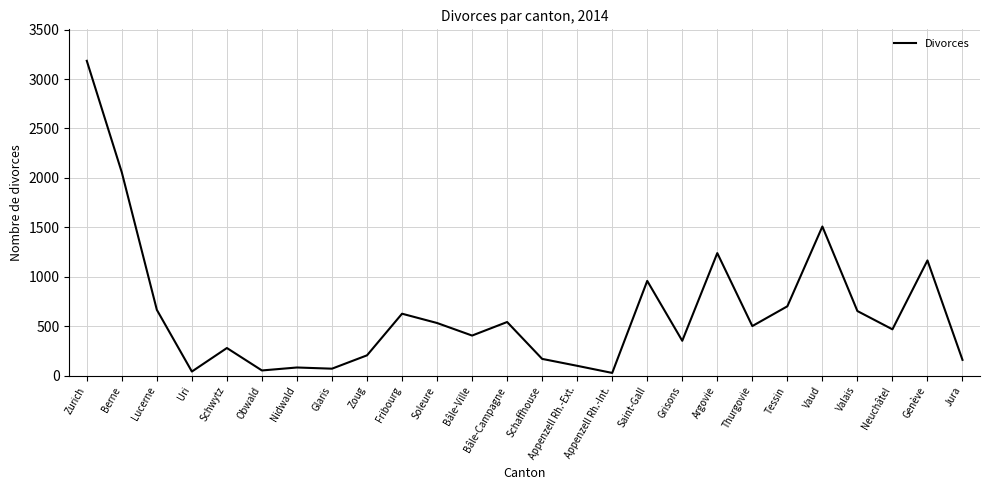

What is the difference between the values at Bâle-Campagne and Neuchâtel?

74